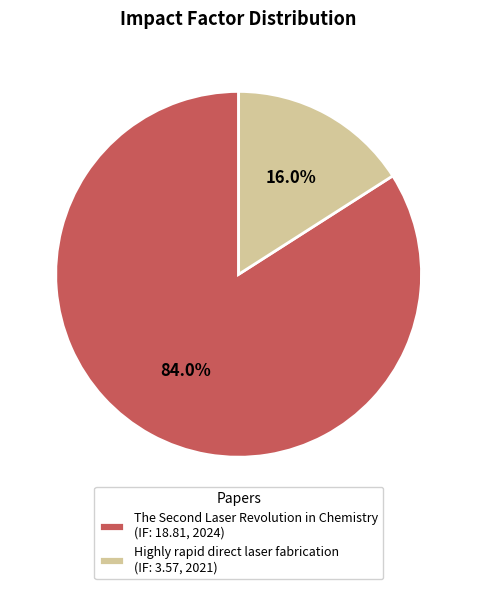

Does any single category account for the majority?

Yes